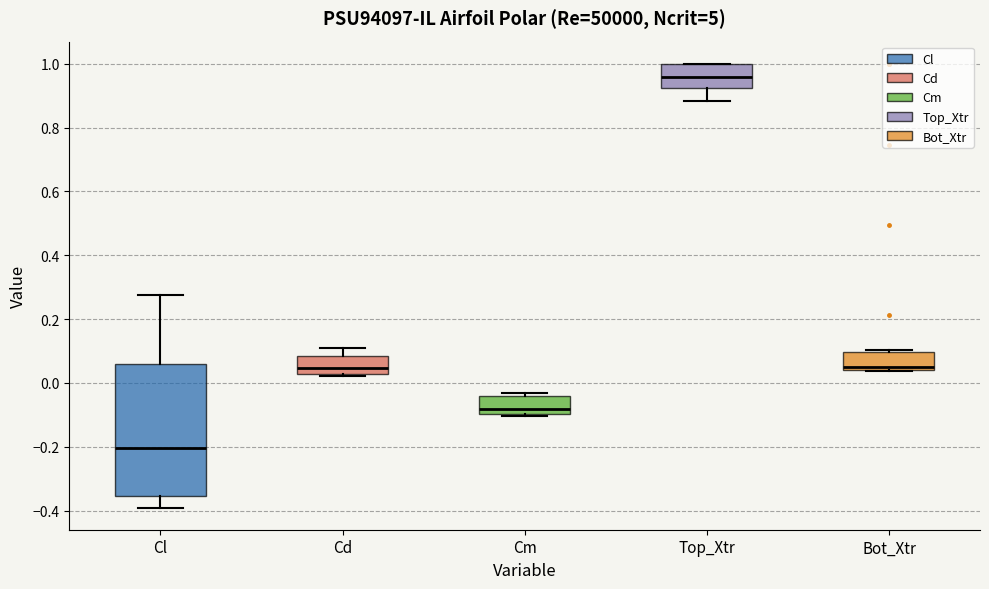

Which box is the tallest, from its lower edge to its upper edge?

Cl